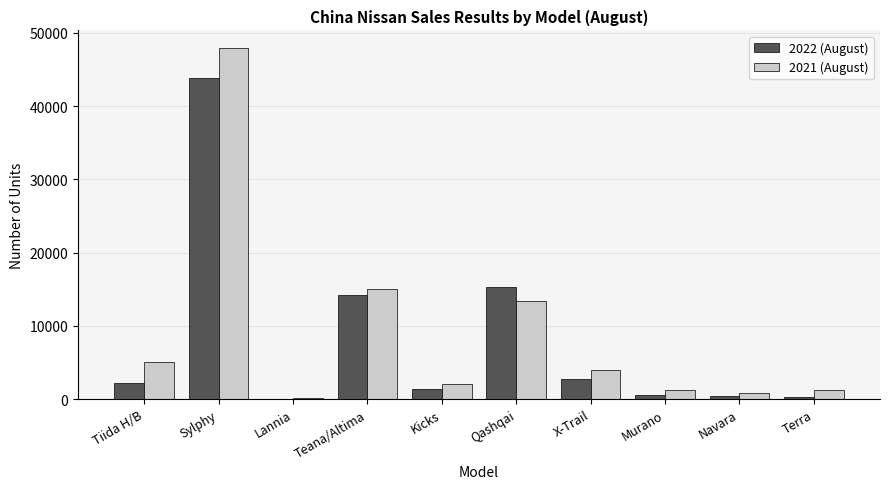

At which label does 2021 (August) reach its peak?

Sylphy